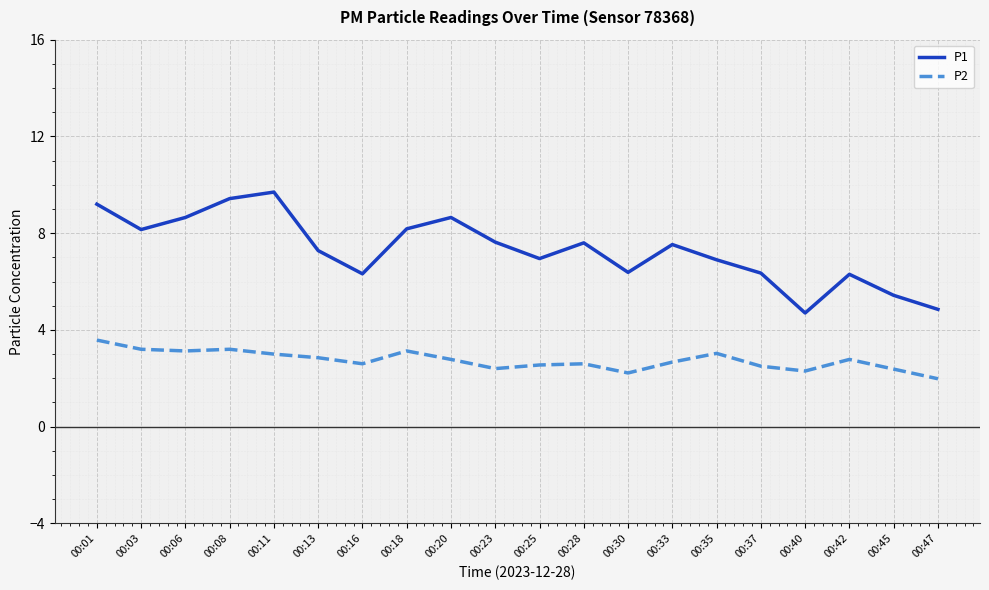

What is the total value across all series at 00:35?

9.9